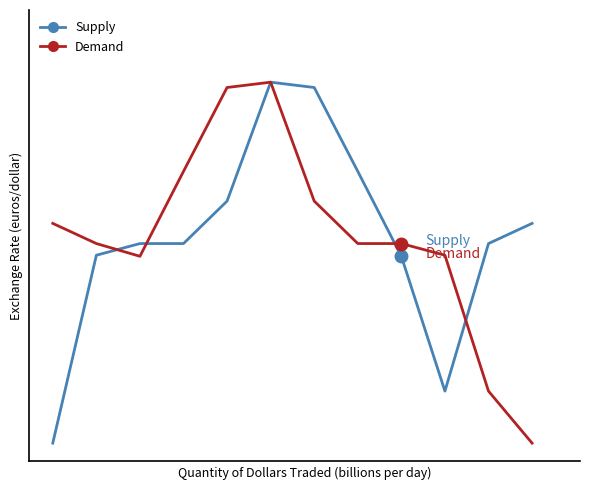

What are all the series names shown in the legend?

Supply, Demand